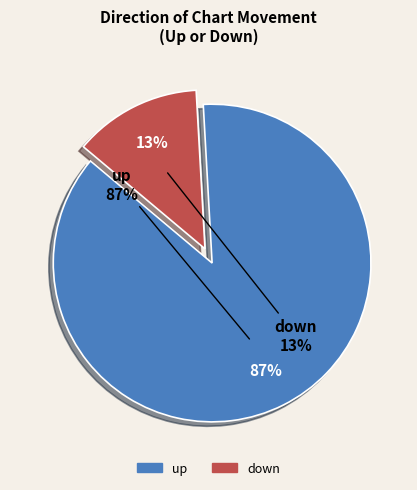

How many segments does this pie chart have?

2